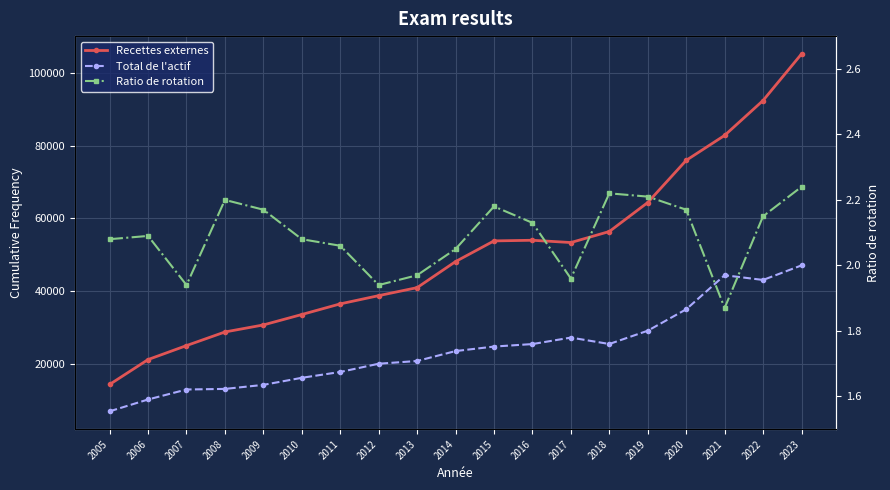

Is the value of Recettes externes at 2023 greater than the value of Ratio de rotation at 2020?

Yes